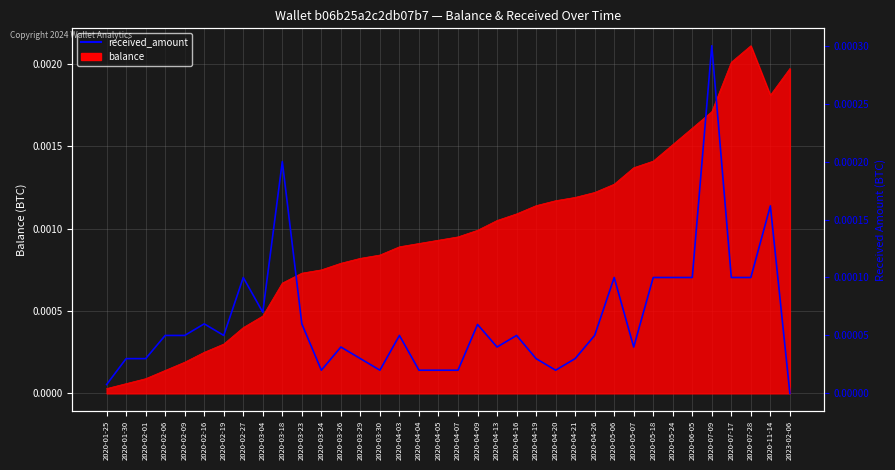

Does the chart display data point markers on the line(s)?

No